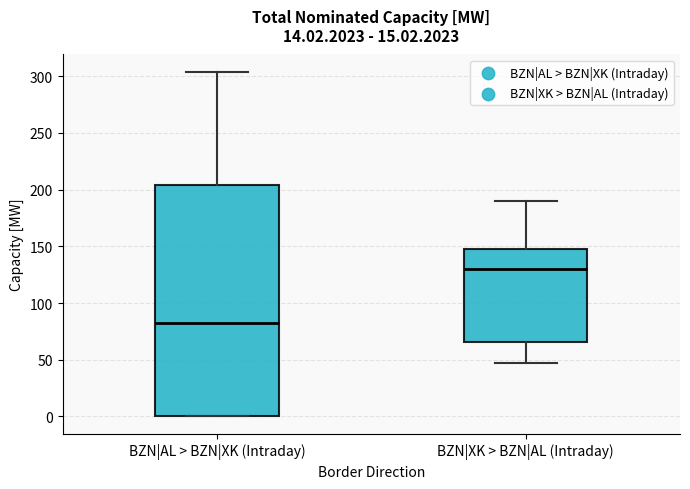

Which box has the lowest median line?

BZN|AL > BZN|XK (Intraday)